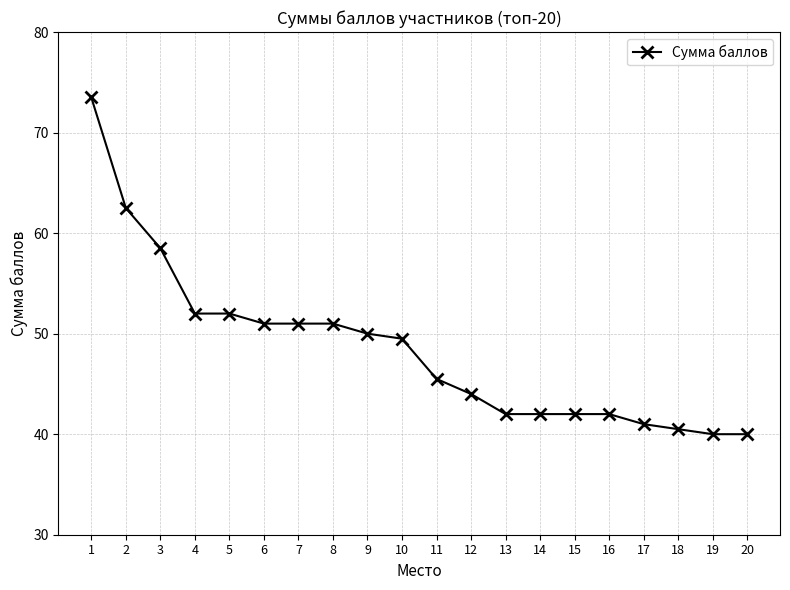

Reading left to right, list all the values displayed in this chart.

1=73.5	2=62.5	3=58.5	4=52.0	5=52.0	6=51.0	7=51.0	8=51.0	9=50.0	10=49.5	11=45.5	12=44.0	13=42.0	14=42.0	15=42.0	16=42.0	17=41.0	18=40.5	19=40.0	20=40.0